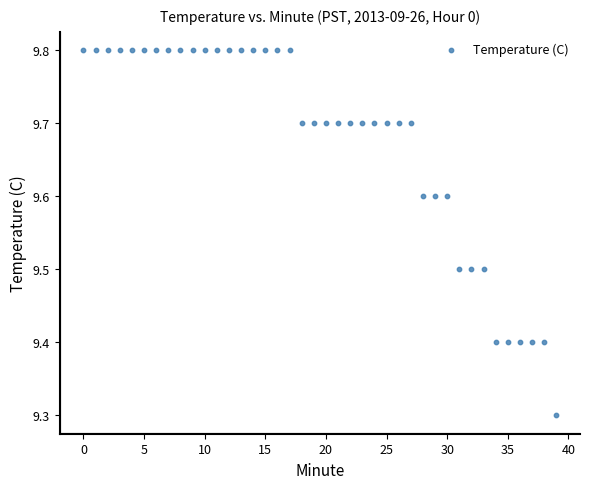

What Y value in the scatter plot is closest to 9?

9.3